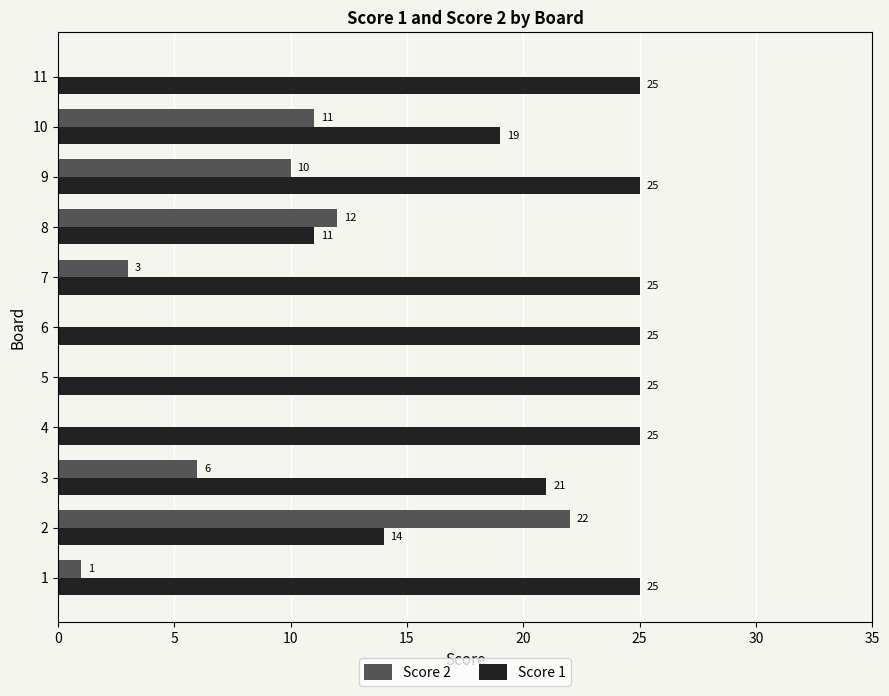

What is the highest value of the Score 1 series?

25